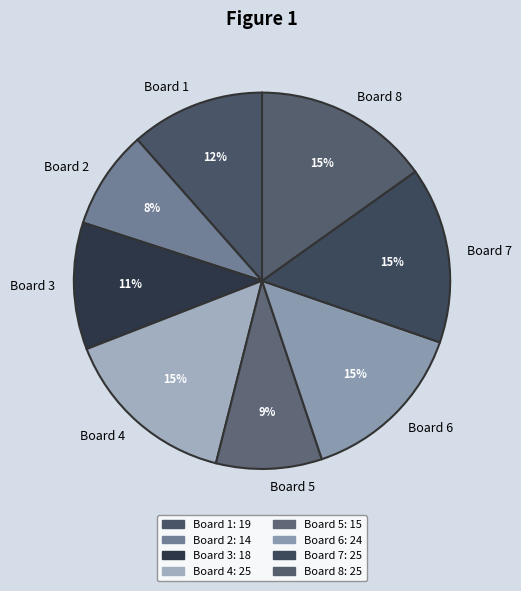

Is Board 7 the majority of the pie?

No